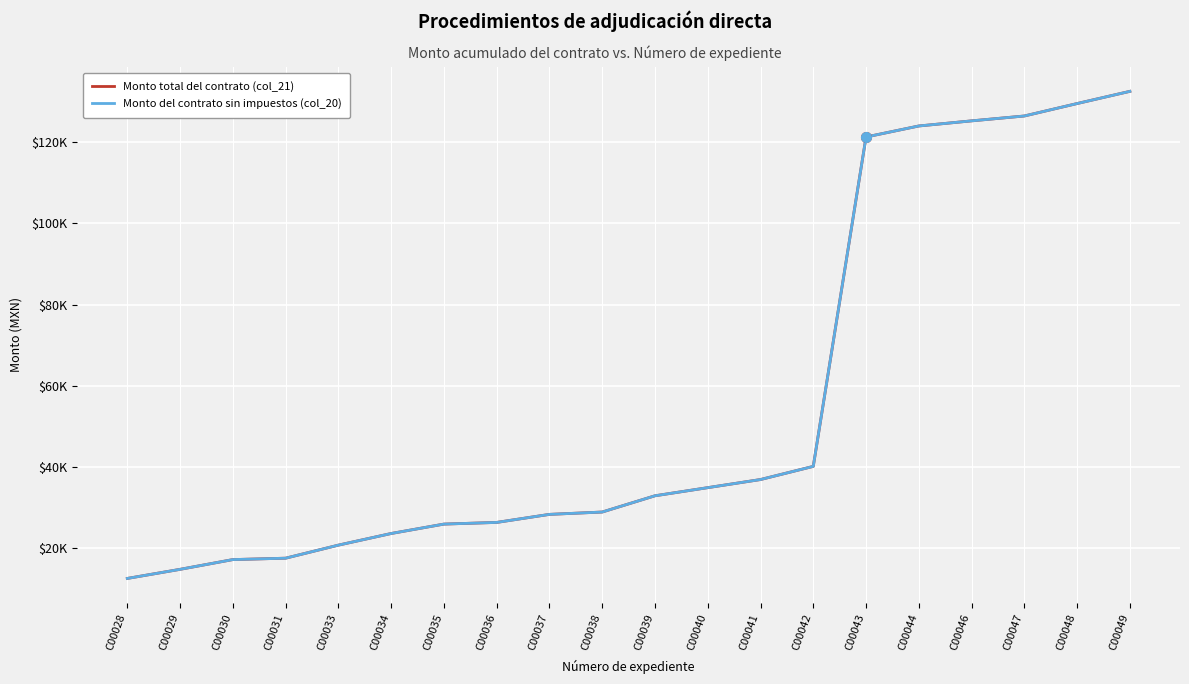

At which label does Monto total del contrato (col_21) reach its peak?

C00049